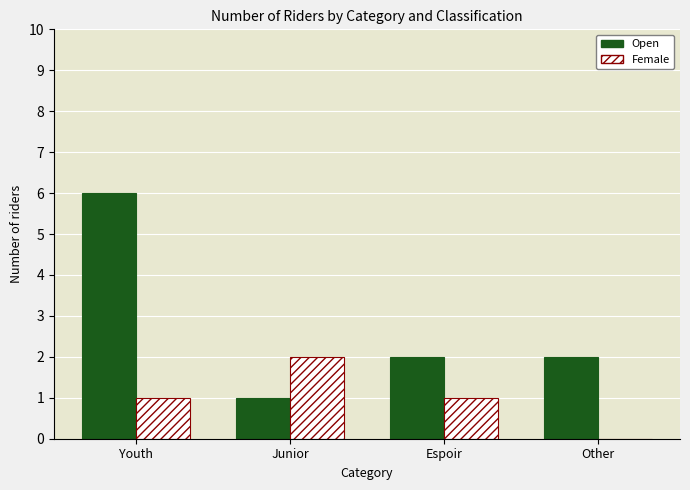

What is the highest value of the Open series?

6